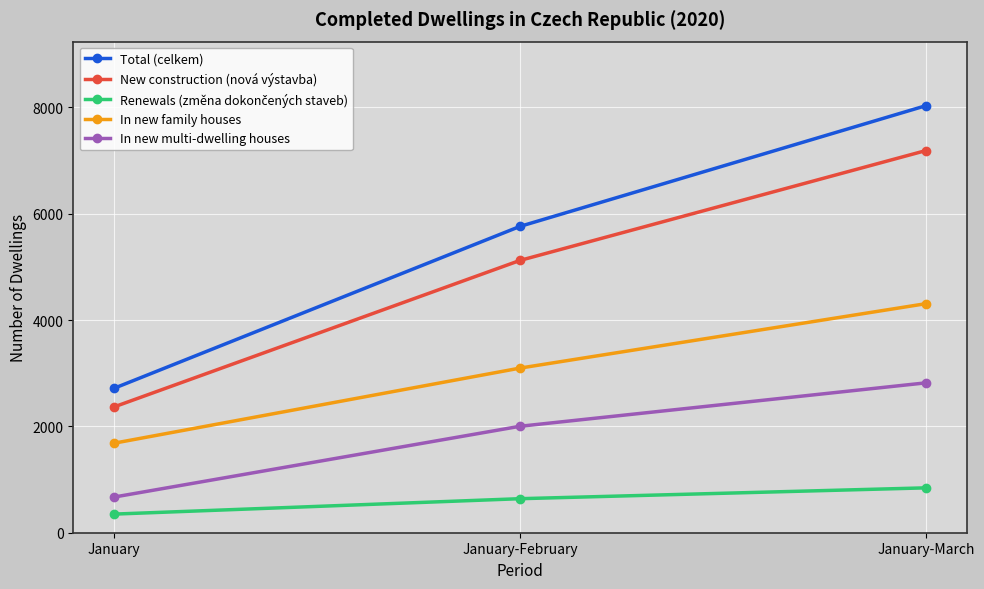

Which category has the highest value across all series?

January-March